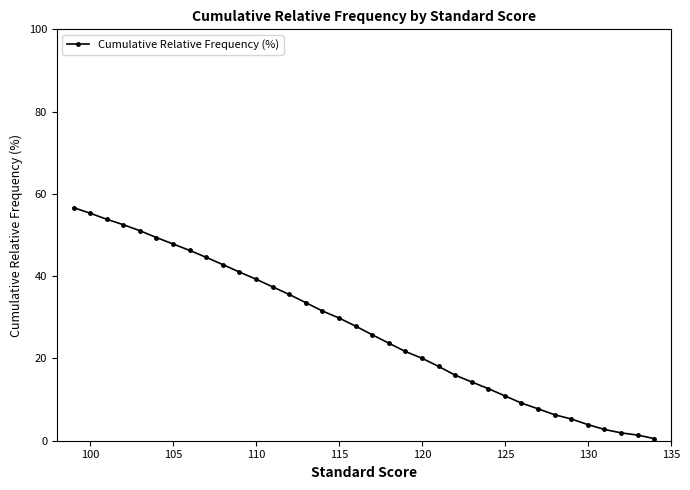

What is the difference between the second highest and second lowest values?

53.9